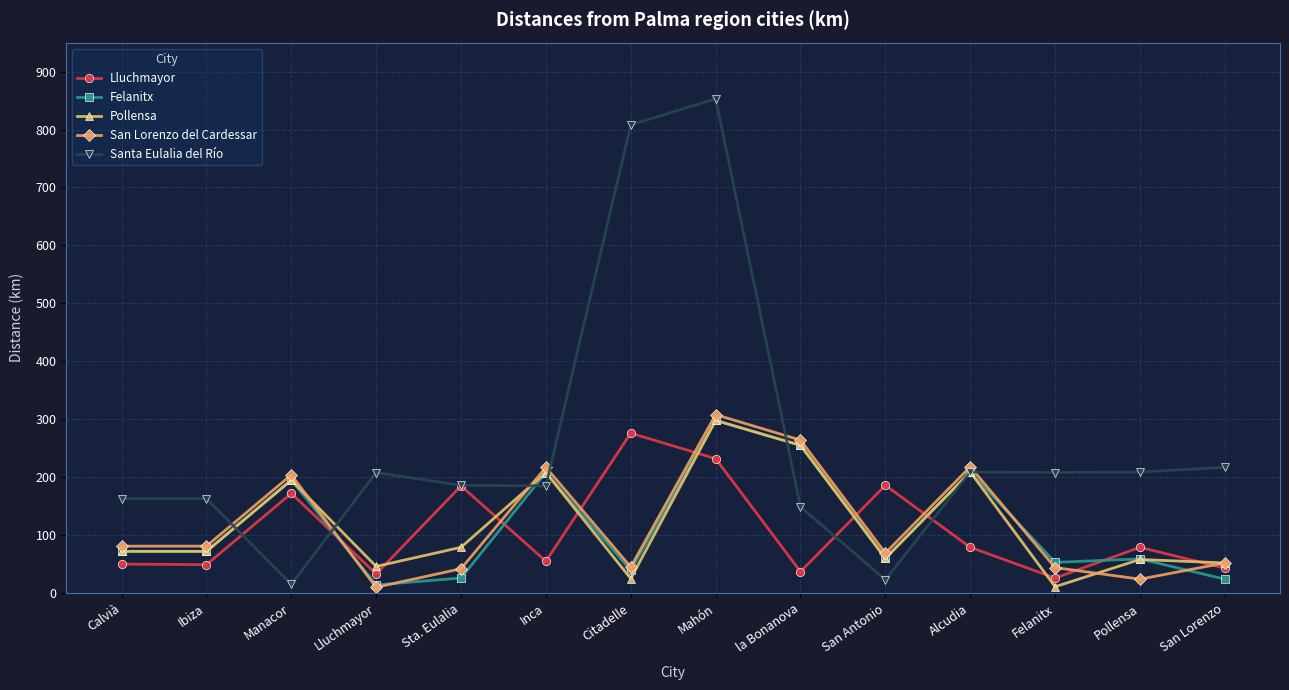

What is the total value across all series at la Bonanova?

960